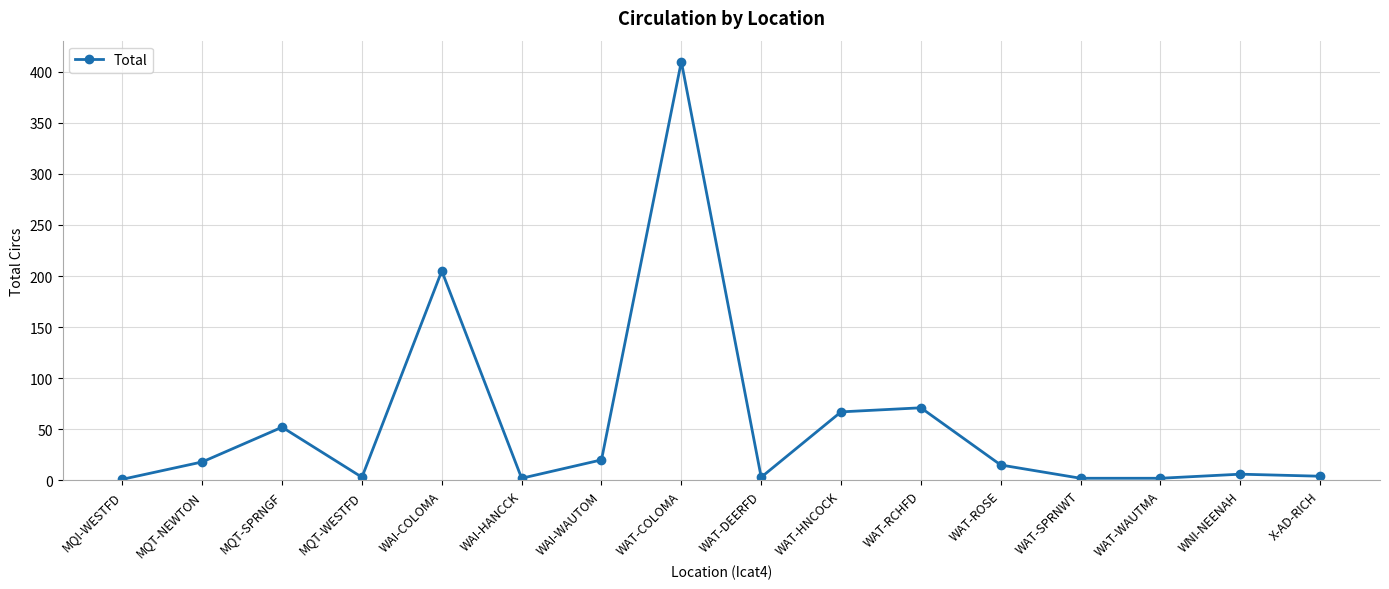

How many data points are less than 15?

8